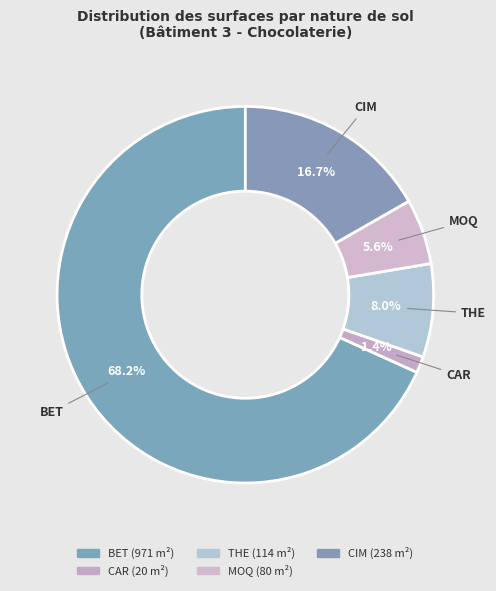

To the nearest percent, what is the difference between the largest and smallest slice percentages?

67%